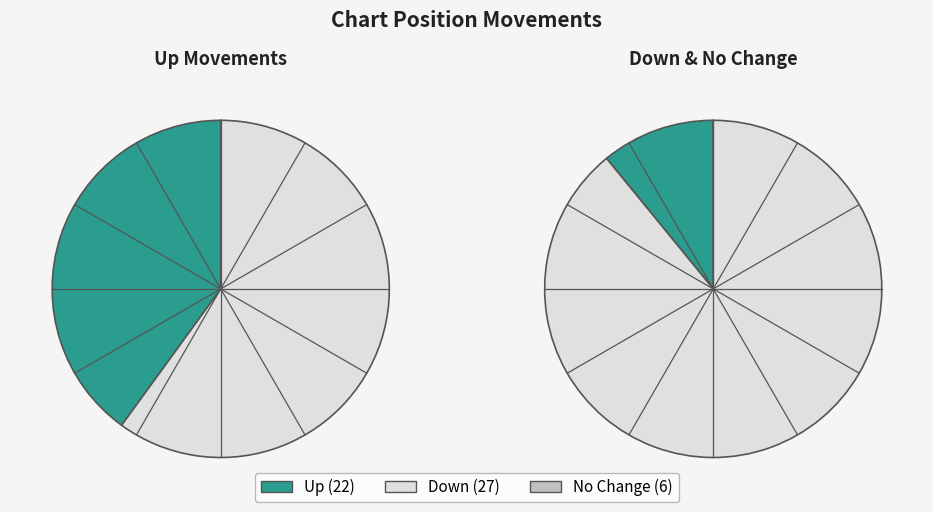

To the nearest percent, what is the difference between the down and up slice percentages?

9%